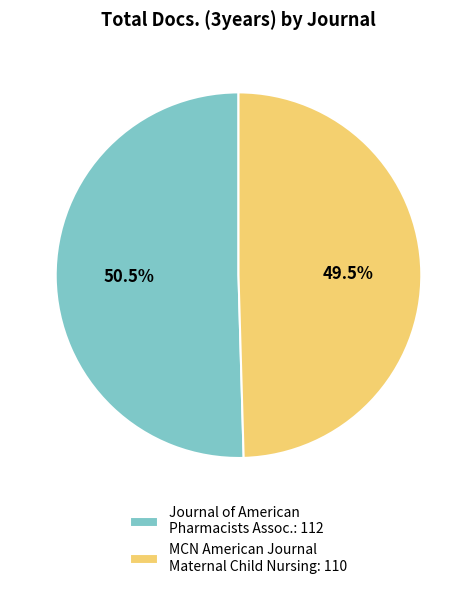

What is the largest slice in the pie chart?

Journal of American Pharmacists Assoc.: 112